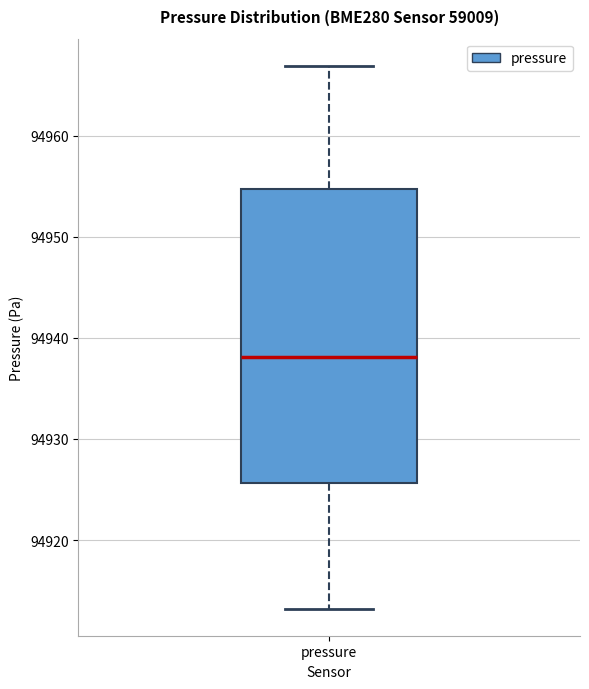

Read this box plot against the y-axis: the position of the median line, the range covered by the box, and the ends of both whiskers. The values are not printed on the chart, so give them approximately, as read against the axis.

median 94938, box 94926 to 94955, whiskers 94913 to 94967